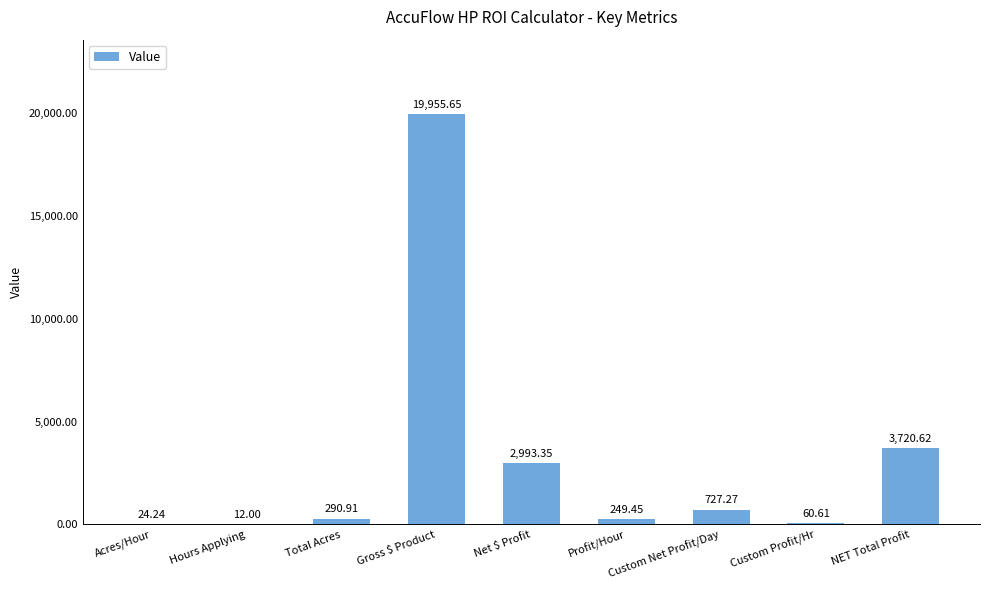

Are the bars horizontal?

No